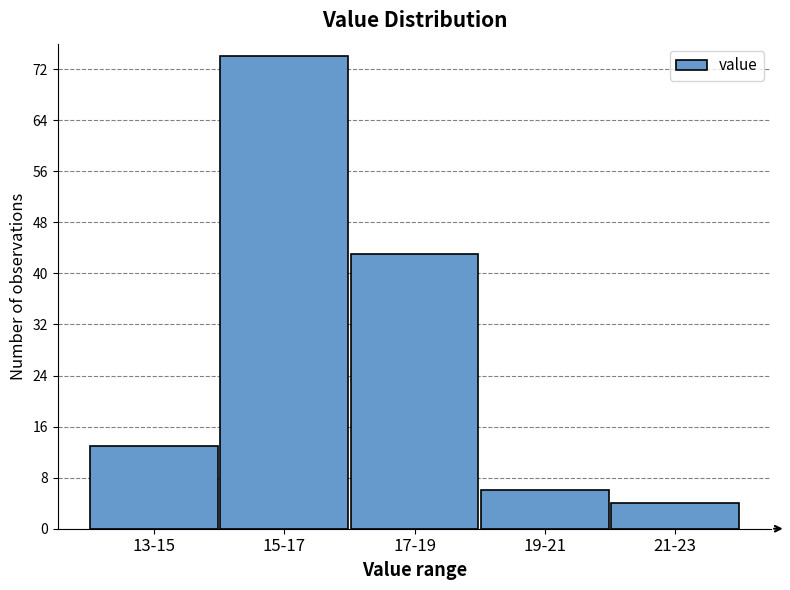

Reading left to right, list all the values displayed in this chart.

13	74	43	6	4